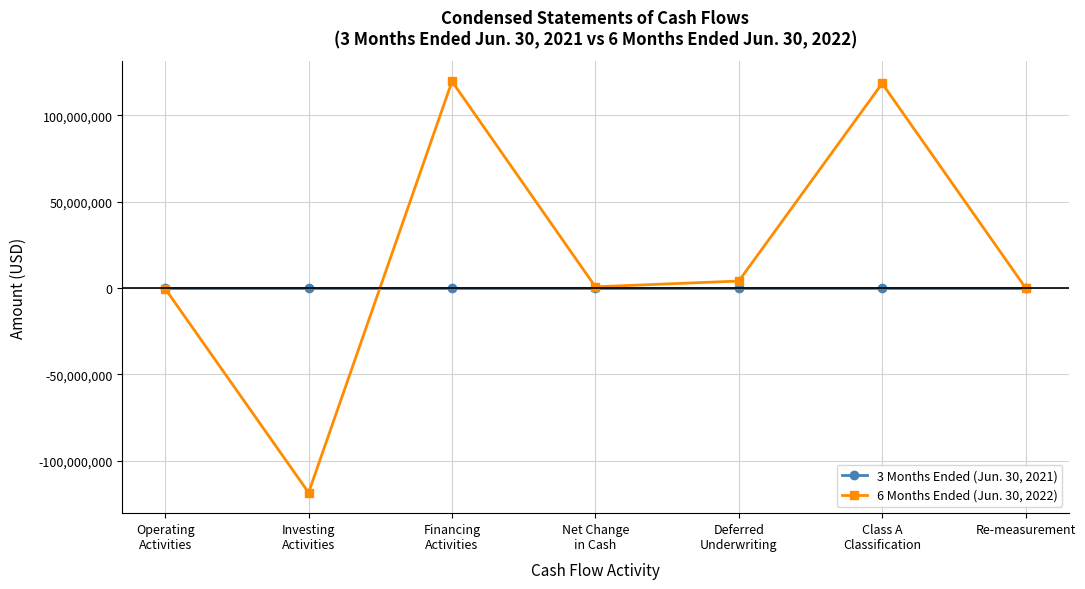

At which category does 6 Months Ended (Jun. 30, 2022) reach its first local valley?

Investing
Activities